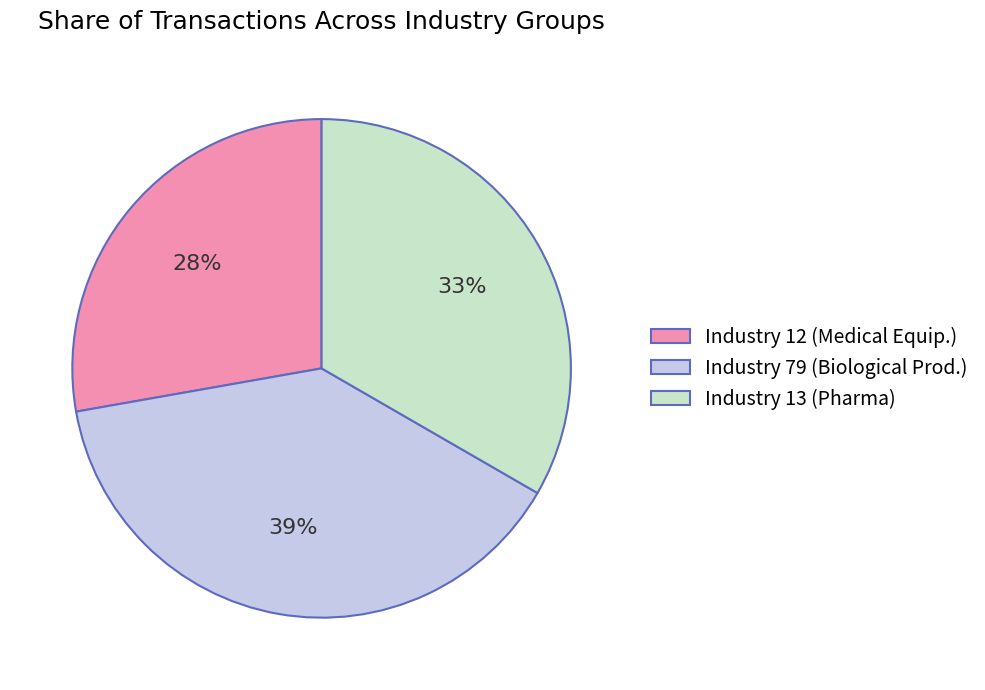

Rank the categories by value from lowest to highest.

Industry 12 (Medical Equip.), Industry 13 (Pharma), Industry 79 (Biological Prod.)